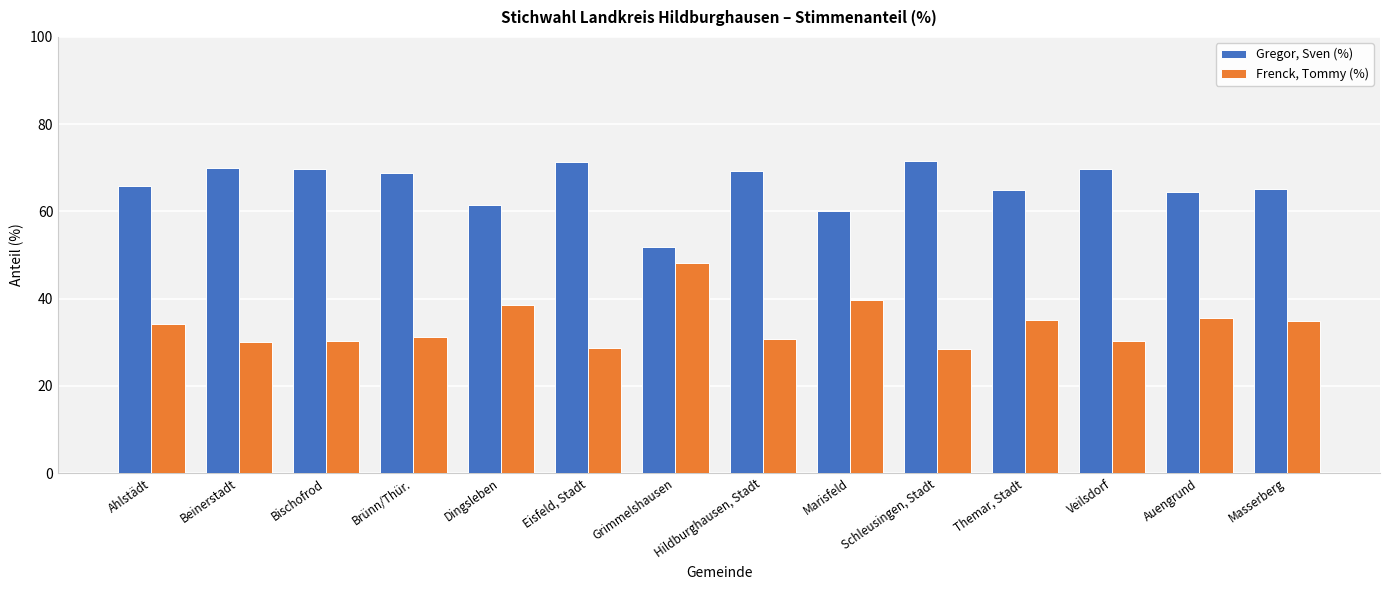

What is the difference between the highest and lowest values at Veilsdorf?

39.4